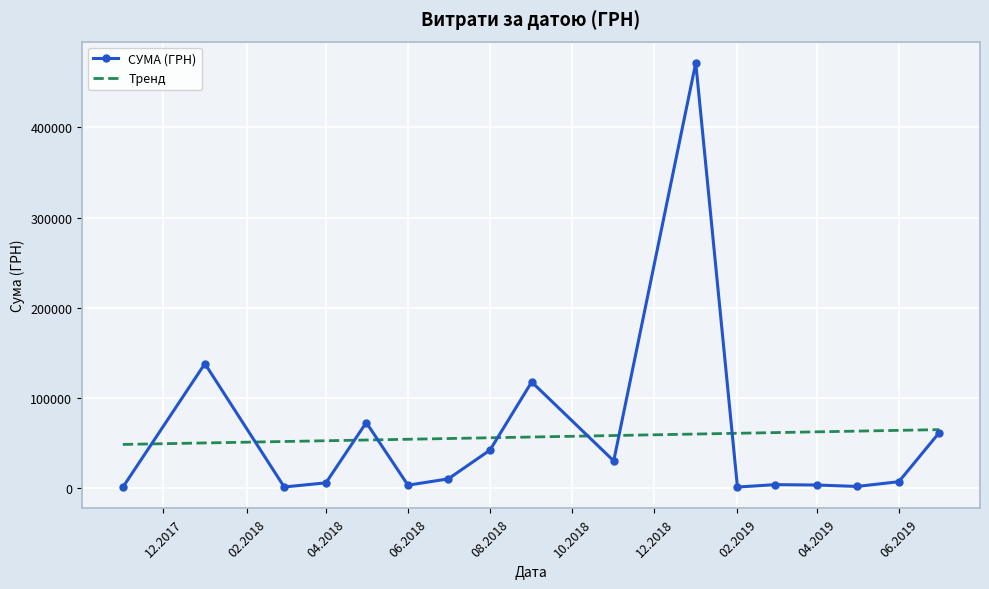

Rank the series by their maximum value, from highest to lowest.

СУМА (ГРН), Тренд